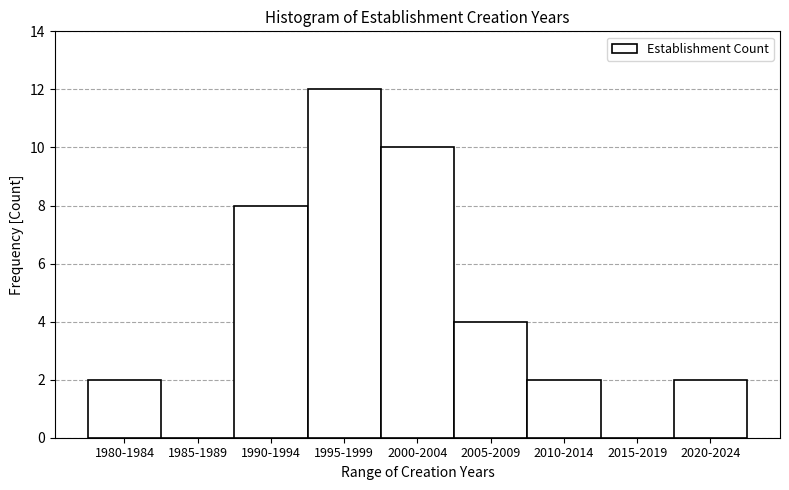

Reading left to right, what are all the values shown in this chart?

1980-1984=2	1985-1989=0	1990-1994=8	1995-1999=12	2000-2004=10	2005-2009=4	2010-2014=2	2015-2019=0	2020-2024=2